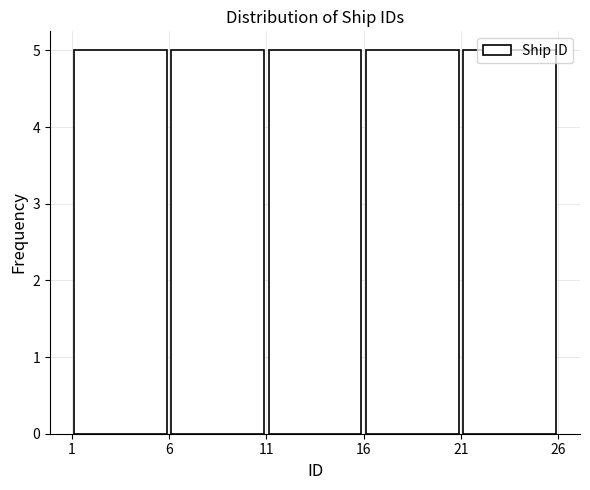

Reading left to right, list every bar in this chart as the range it spans on the x-axis followed by its height. The values are not printed on the chart, so give them approximately, as read against the axis.

1 to 6: 5
6 to 11: 5
11 to 16: 5
16 to 21: 5
21 to 26: 5